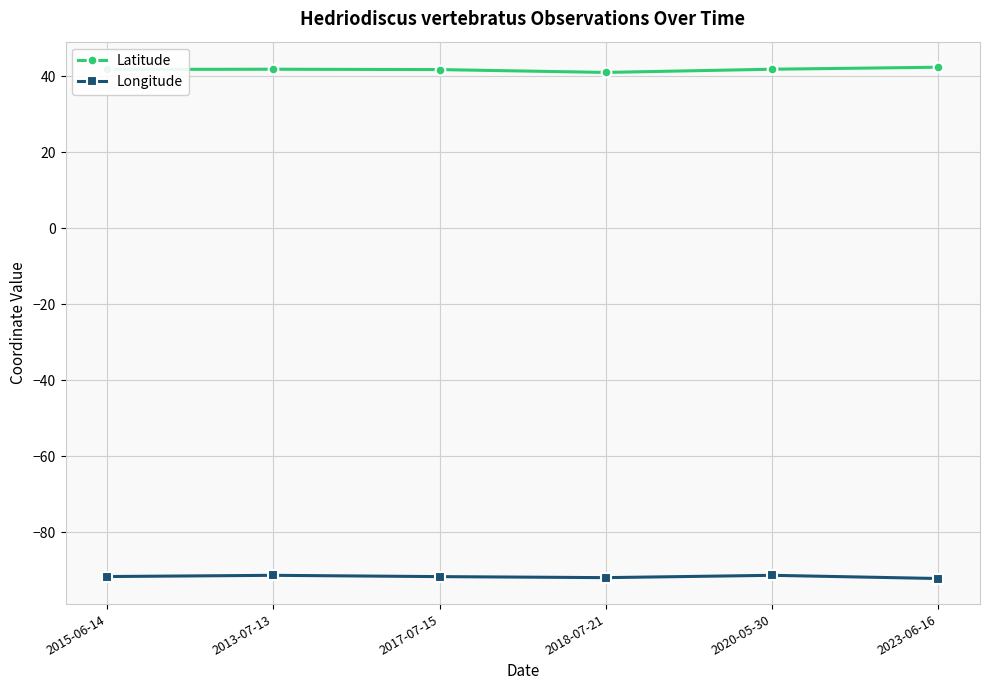

True or false: Latitude and Longitude cross at least once.

False